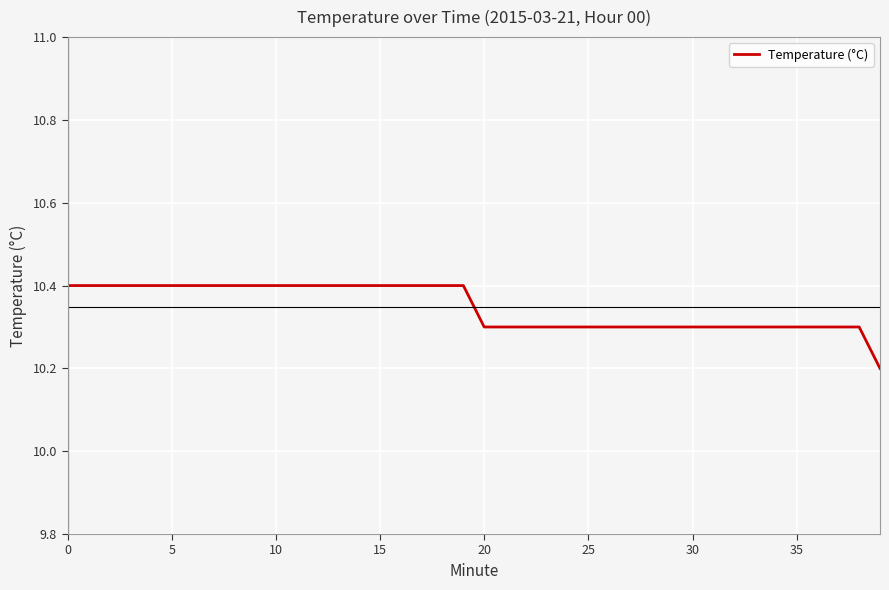

Reading left to right, what are all the values shown in this chart?

10.4	10.4	10.4	10.4	10.4	10.4	10.4	10.4	10.4	10.4	10.4	10.4	10.4	10.4	10.4	10.4	10.4	10.4	10.4	10.4	10.3	10.3	10.3	10.3	10.3	10.3	10.3	10.3	10.3	10.3	10.3	10.3	10.3	10.3	10.3	10.3	10.3	10.3	10.3	10.2